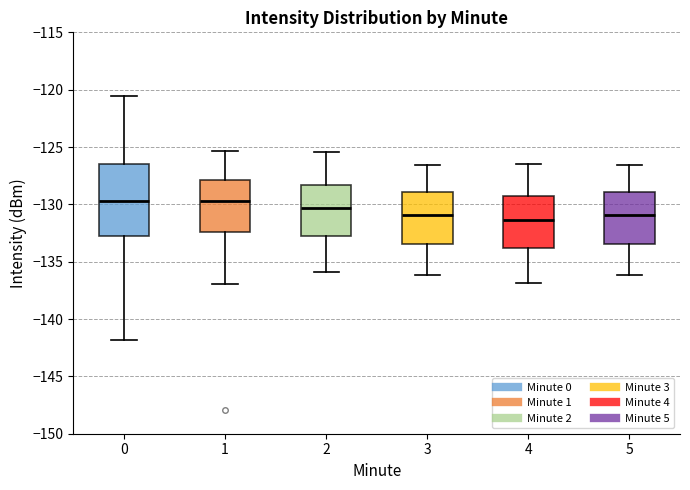

Comparing the boxes themselves (not the whiskers), which one is the tallest?

0